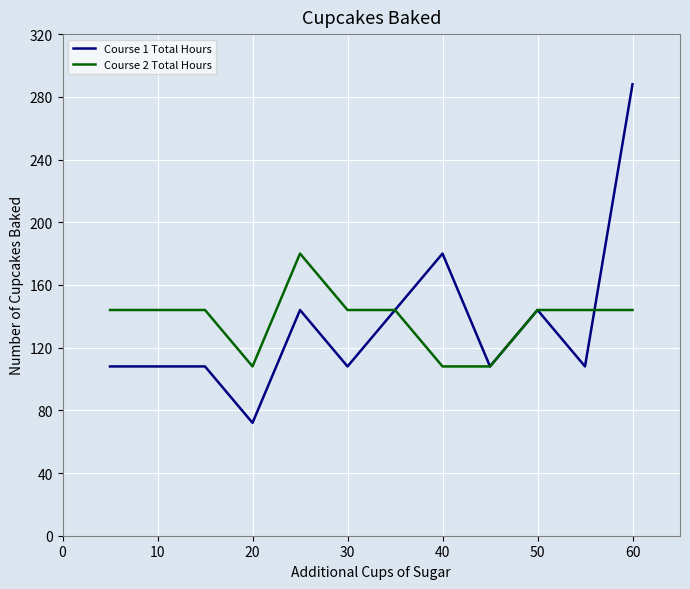

Which series has the widest spread of values?

Course 1 Total Hours